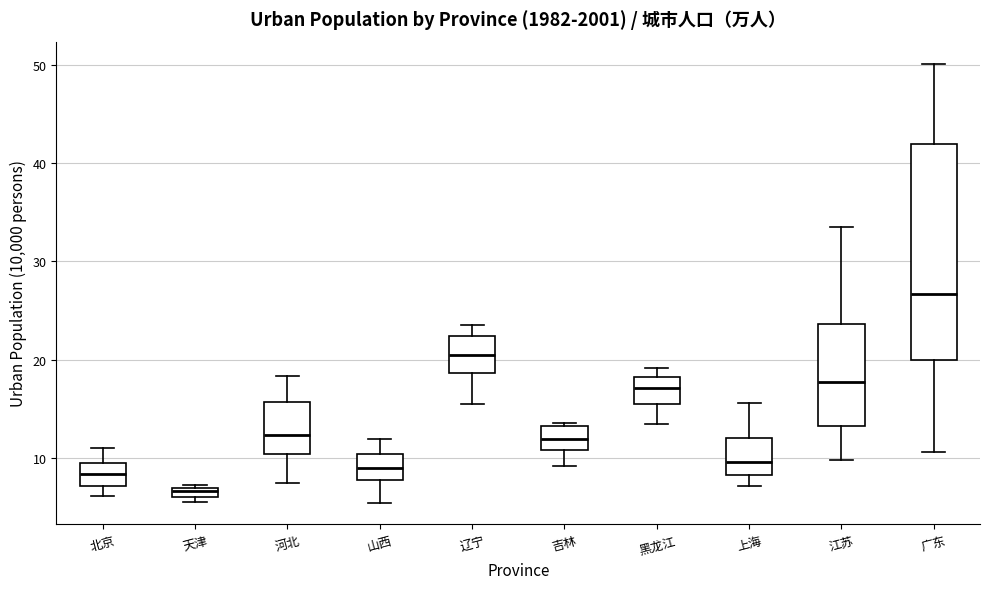

Which box has the lowest median line?

天津